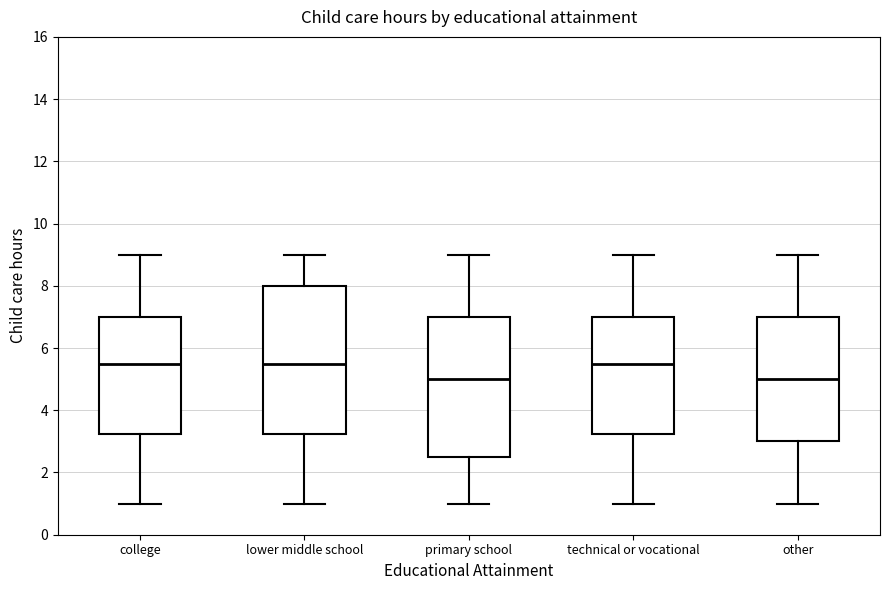

Reading left to right, read every box against the y-axis: the position of its median line, the range the box covers, and the ends of its whiskers. The values are not printed on the chart, so give them approximately, as read against the axis.

college: median 5.6, box 3.2 to 7.0, whiskers 1.0 to 9.0
lower middle school: median 5.6, box 3.2 to 8.0, whiskers 1.0 to 9.0
primary school: median 5.0, box 2.6 to 7.0, whiskers 1.0 to 9.0
technical or vocational: median 5.6, box 3.2 to 7.0, whiskers 1.0 to 9.0
other: median 5.0, box 3.0 to 7.0, whiskers 1.0 to 9.0